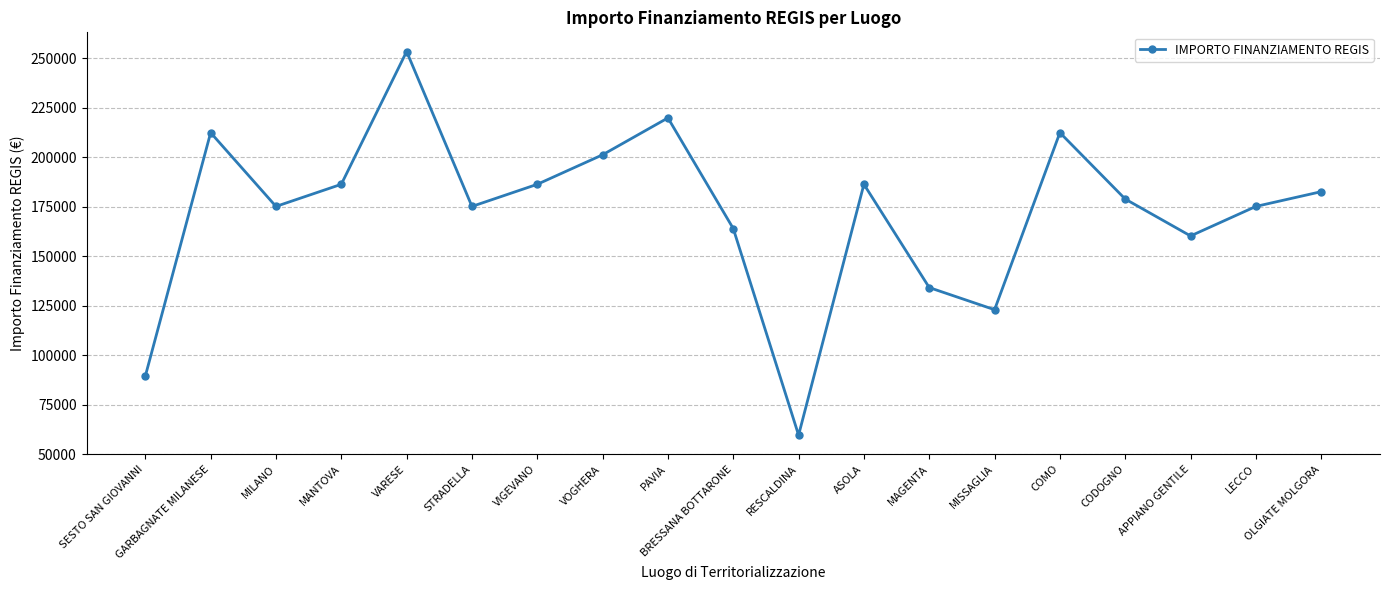

Is it true that the value at CODOGNO is 124400.2?

False